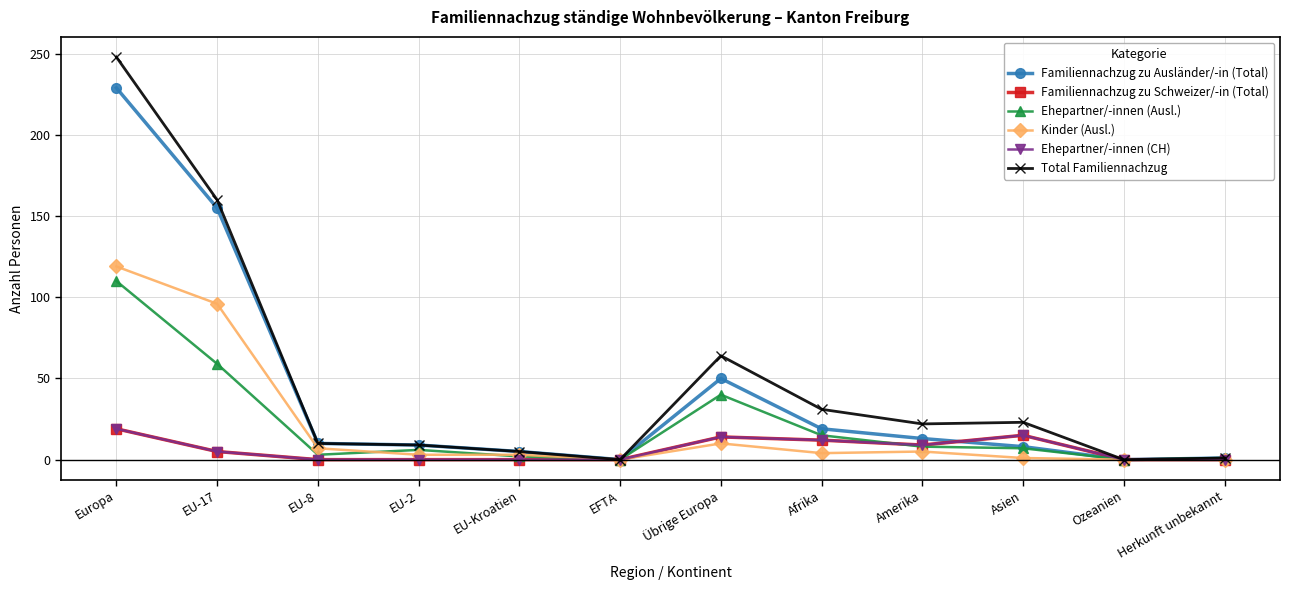

True or false: Ehepartner/-innen (Ausl.) and Total Familiennachzug intersect in this chart.

False